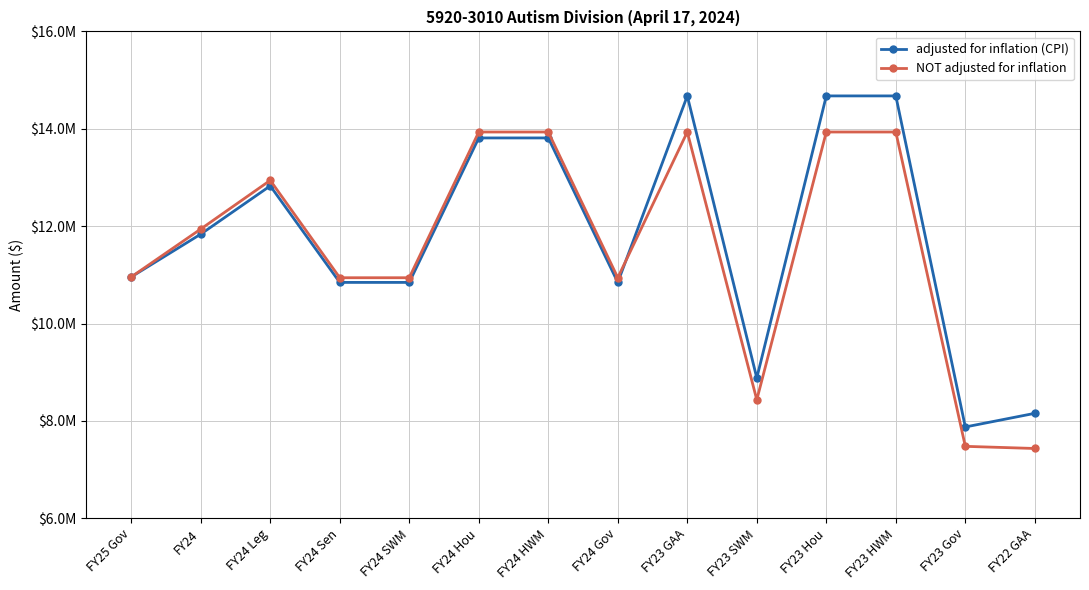

In adjusted for inflation (CPI), how many points are higher than both neighbors (excluding endpoints)?

2